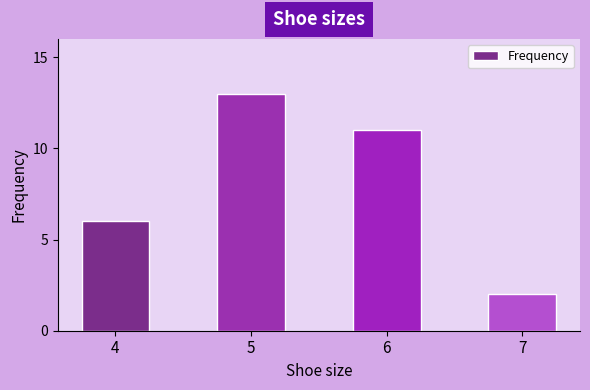

How many categories are shown in the chart?

4